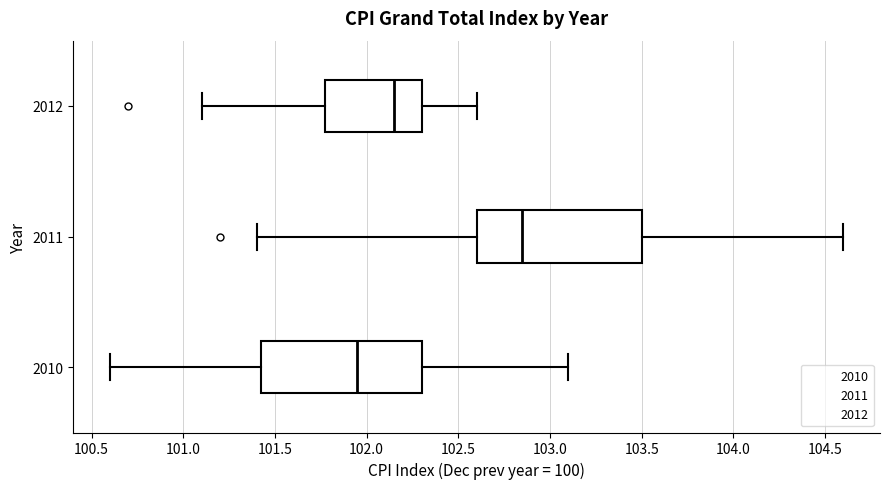

Reading bottom to top, transcribe this box plot: for each box, give where its median line is, the range the box spans, and where its two whiskers end, as read against the x-axis. The values are not printed on the chart, so give them approximately, as read against the axis.

2010: median 101.95, box 101.45 to 102.30, whiskers 100.60 to 103.10
2011: median 102.85, box 102.60 to 103.50, whiskers 101.40 to 104.60
2012: median 102.15, box 101.80 to 102.30, whiskers 101.10 to 102.60